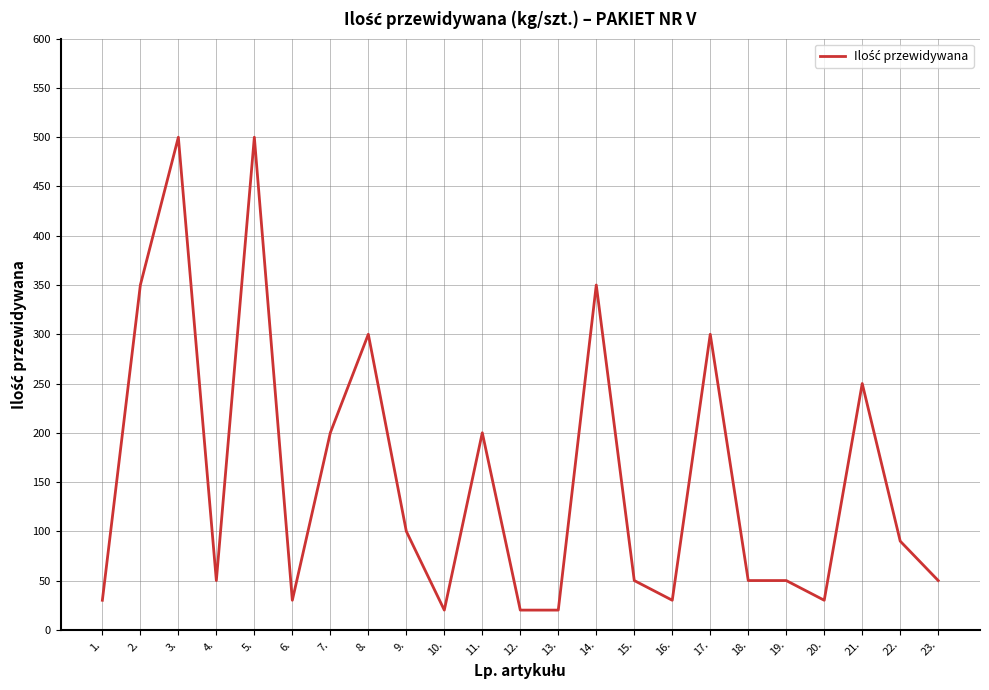

Approximately how many times larger is the value at 12. compared to 8.?

0.1